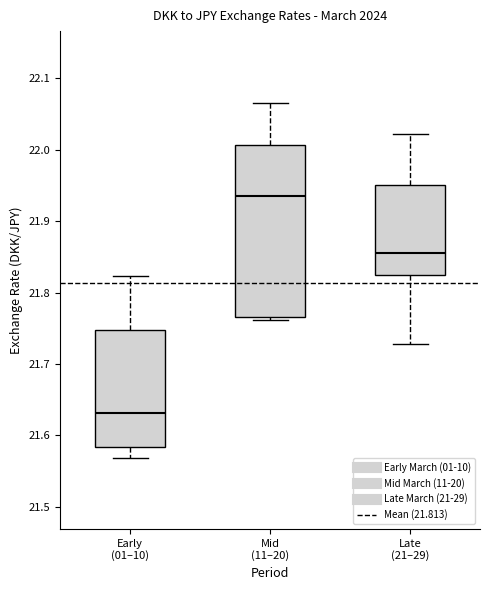

Reading left to right, read every box against the y-axis: the position of its median line, the range the box covers, and the ends of its whiskers. The values are not printed on the chart, so give them approximately, as read against the axis.

Early (01–10): median 21.63, box 21.58 to 21.75, whiskers 21.57 to 21.82
Mid (11–20): median 21.94, box 21.77 to 22.01, whiskers 21.76 to 22.07
Late (21–29): median 21.86, box 21.83 to 21.95, whiskers 21.73 to 22.02